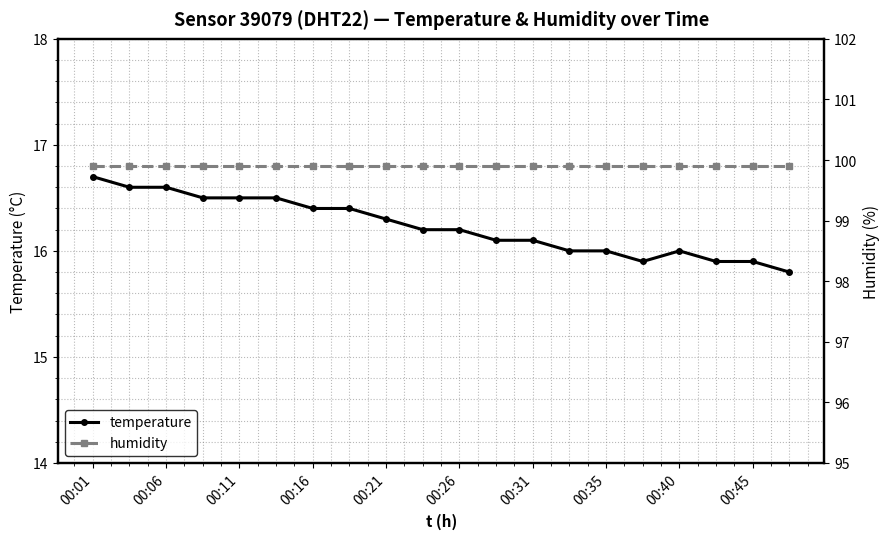

Reading left to right, what are all the values shown in this chart?

temperature: 16.7	16.6	16.6	16.5	16.5	16.5	16.4	16.4	16.3	16.2	16.2	16.1	16.1	16.0	16.0	15.9	16.0	15.9	15.9	15.8
humidity: 99.9	99.9	99.9	99.9	99.9	99.9	99.9	99.9	99.9	99.9	99.9	99.9	99.9	99.9	99.9	99.9	99.9	99.9	99.9	99.9